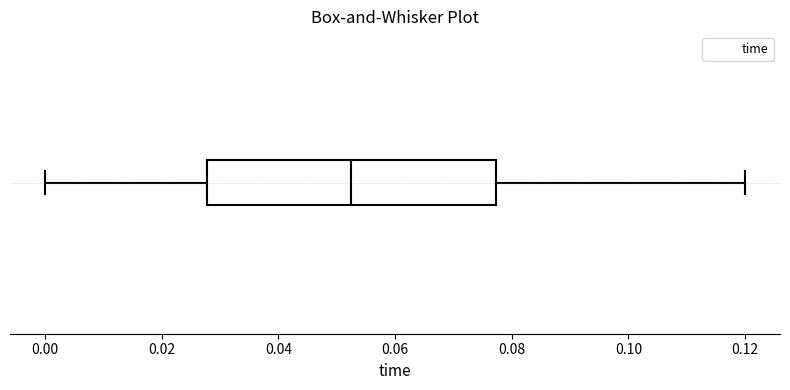

Transcribe this box plot: give where the median line is, the range the box spans, and where the two whiskers end, as read against the x-axis. The values are not printed on the chart, so give them approximately, as read against the axis.

median 0.052, box 0.028 to 0.078, whiskers 0.000 to 0.120